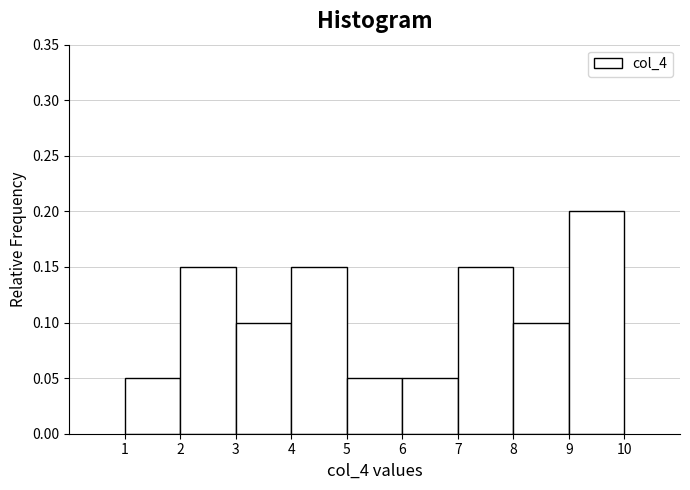

Which range on the x-axis has the tallest bar?

9 to 10